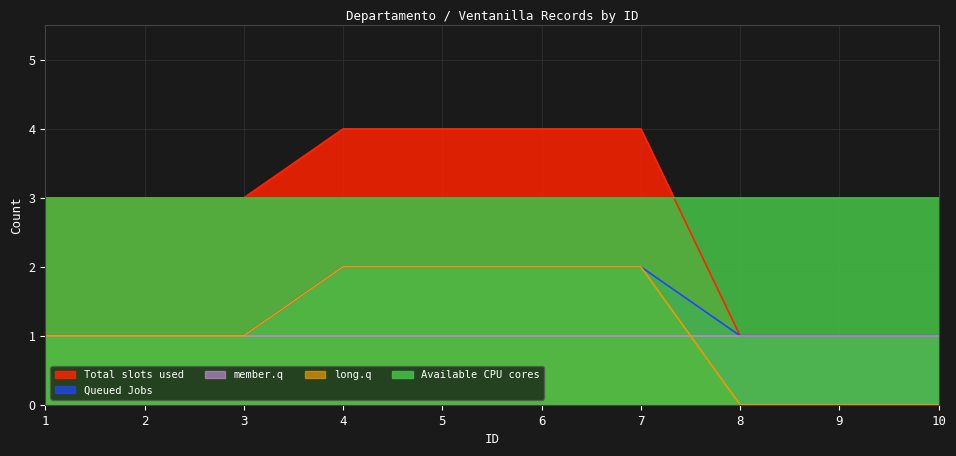

Which series has the widest spread of values?

Total slots used